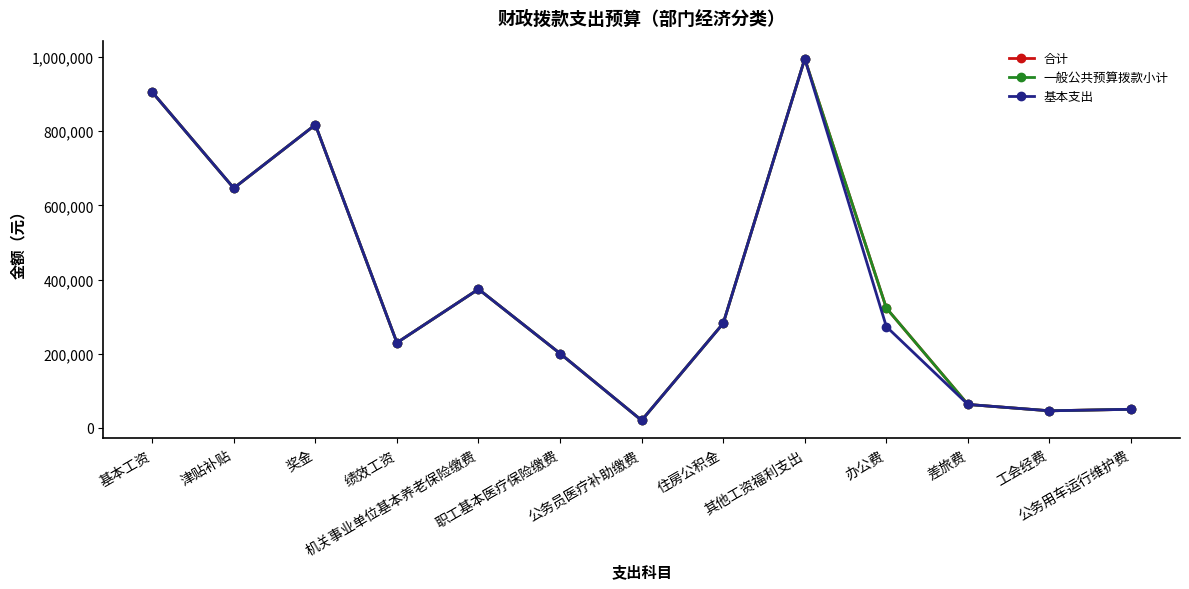

What is the label of the 9th point from the left?

其他工资福利支出